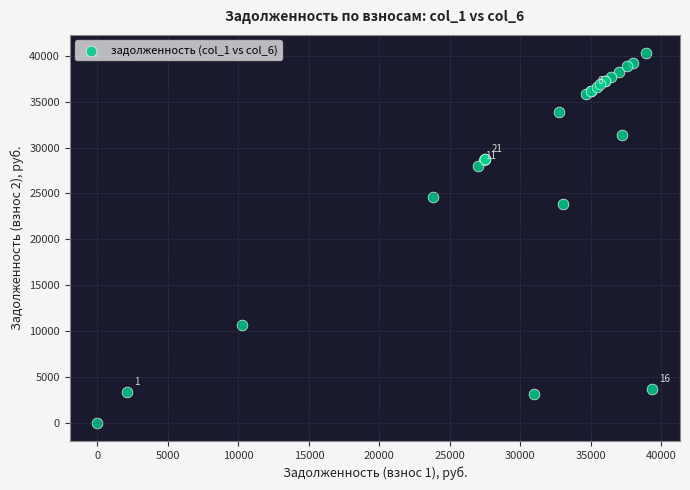

What Y value in the scatter plot is closest to 20144?

23814.4